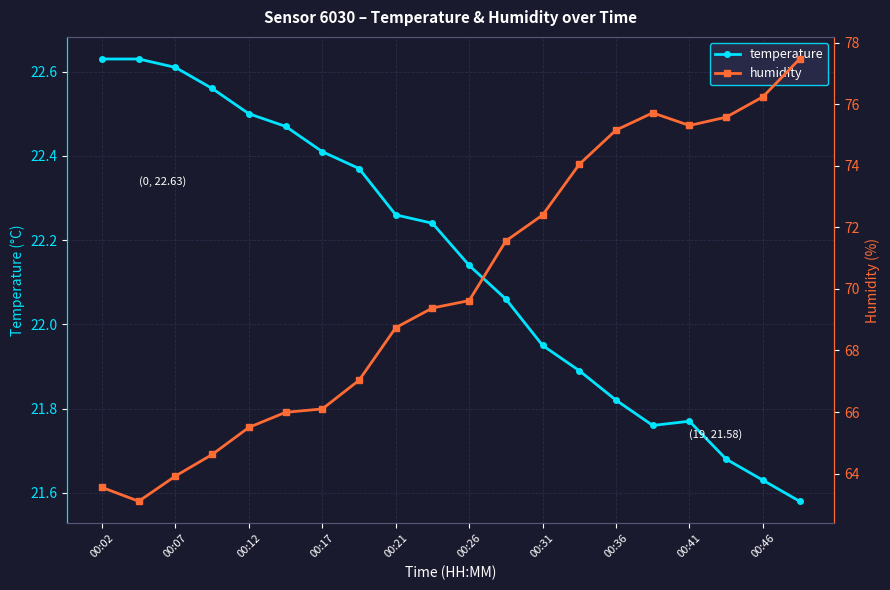

At which label does temperature first exceed 22?

00:02